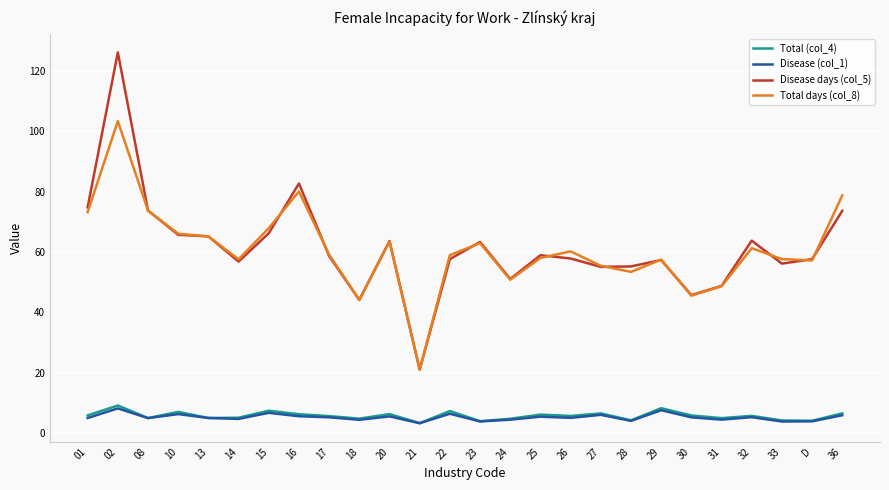

What are all the series names shown in the legend?

Total (col_4), Disease (col_1), Disease days (col_5), Total days (col_8)